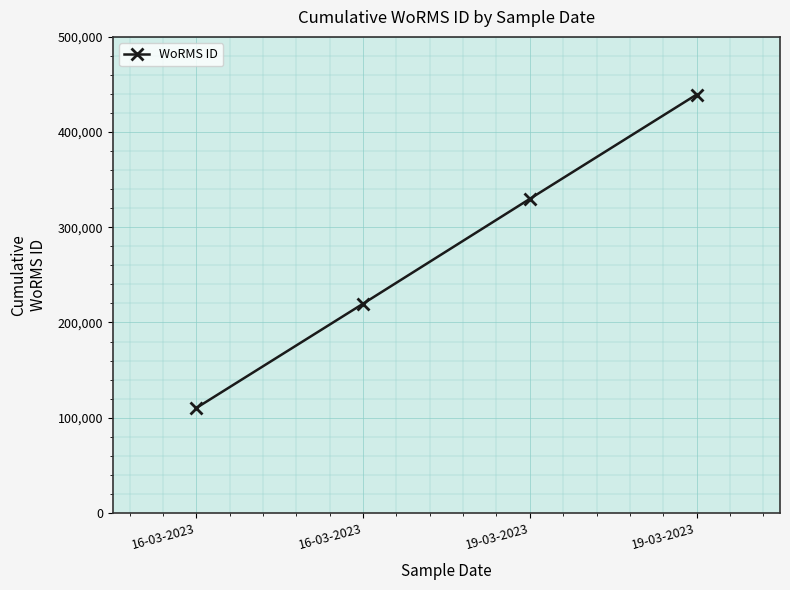

List the labels in order of value, largest first.

19-03-2023, 19-03-2023, 16-03-2023, 16-03-2023